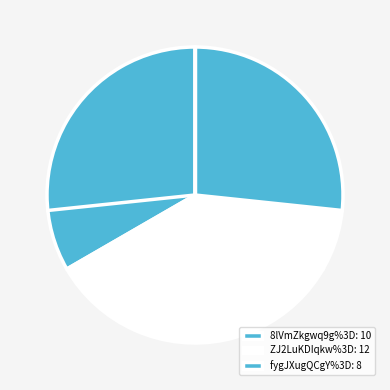

Does any single category account for the majority?

No